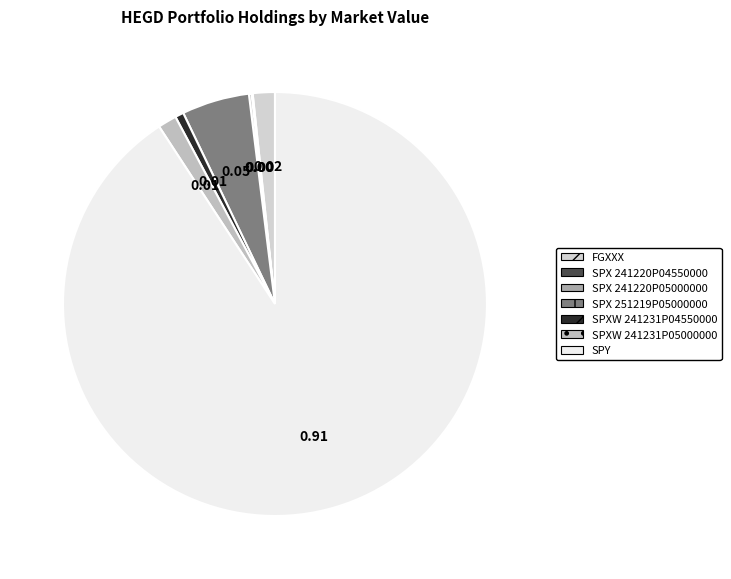

Rank the categories by value from lowest to highest.

SPX 241220P04550000, SPX 241220P05000000, SPXW 241231P04550000, SPXW 241231P05000000, FGXXX, SPX 251219P05000000, SPY